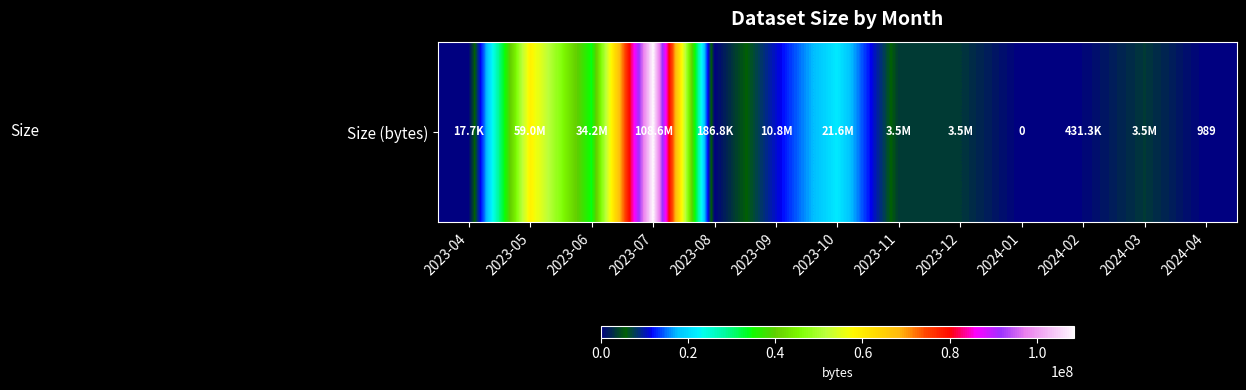

What is the difference between the second highest and minimum values?

58955758